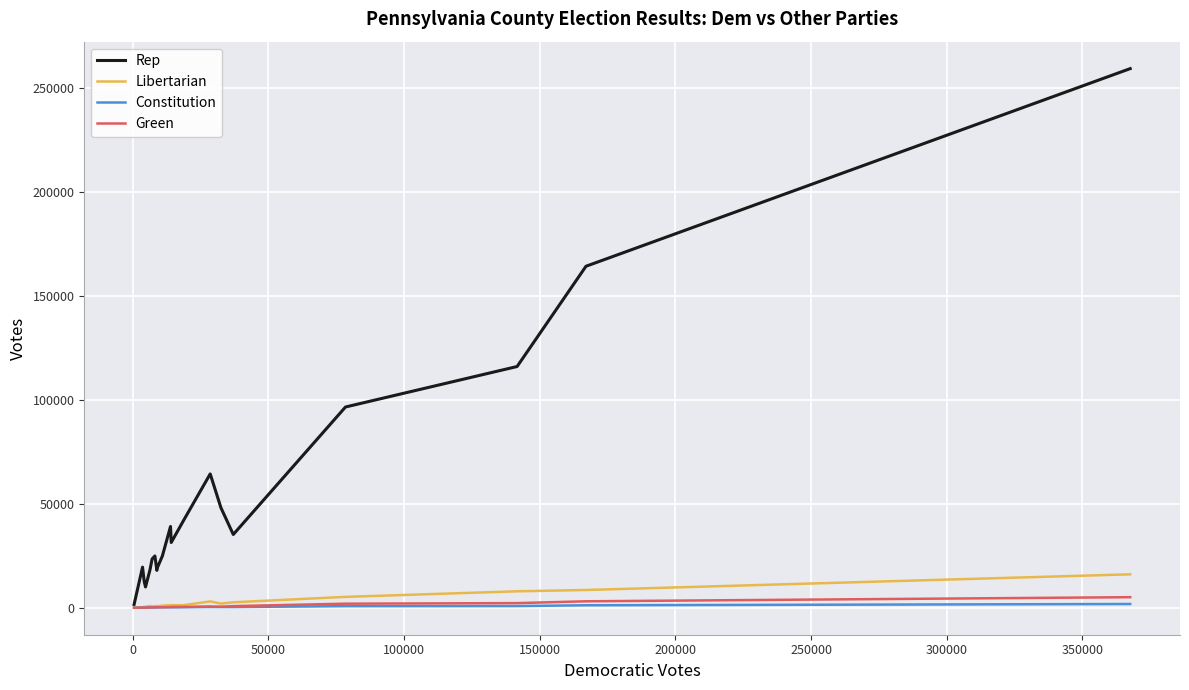

What is the greatest value displayed?

259480